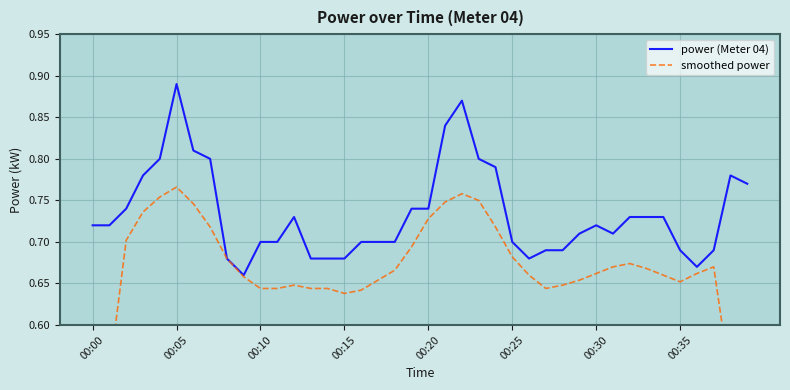

Count the number of categories in the chart.

40